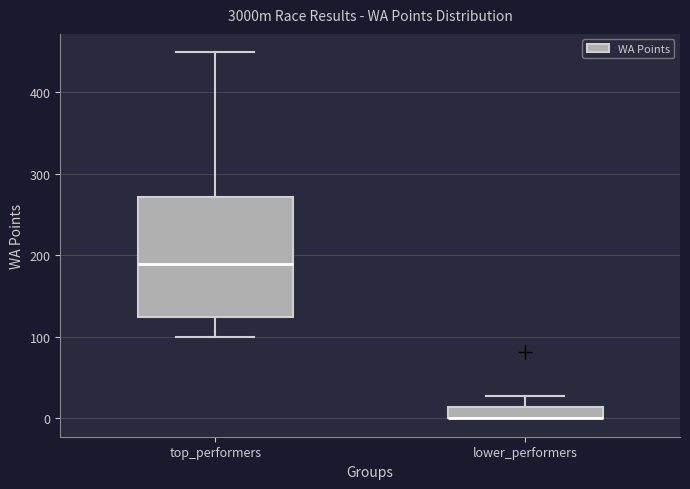

Comparing the boxes themselves (not the whiskers), which one is the tallest?

top_performers